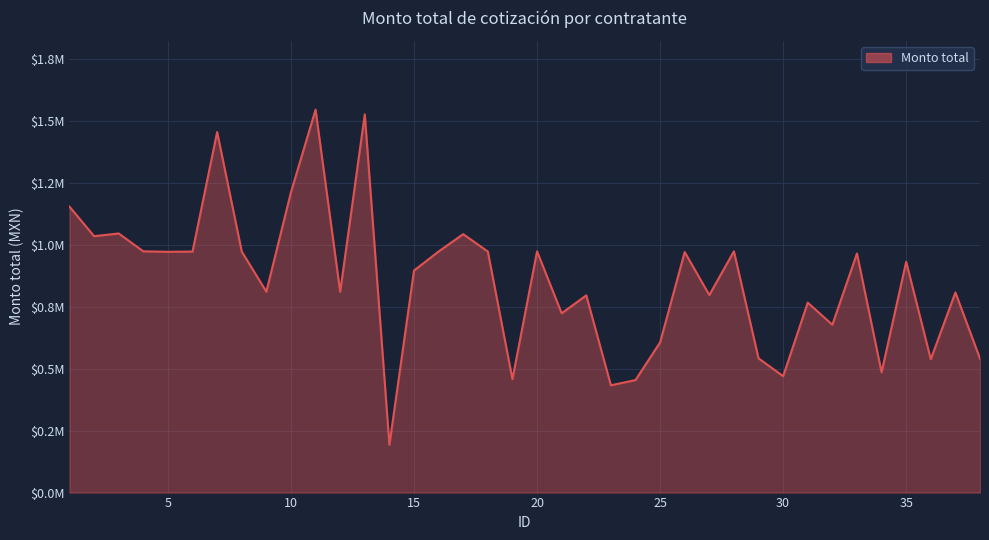

Is this an area chart (filled region under the line)?

Yes